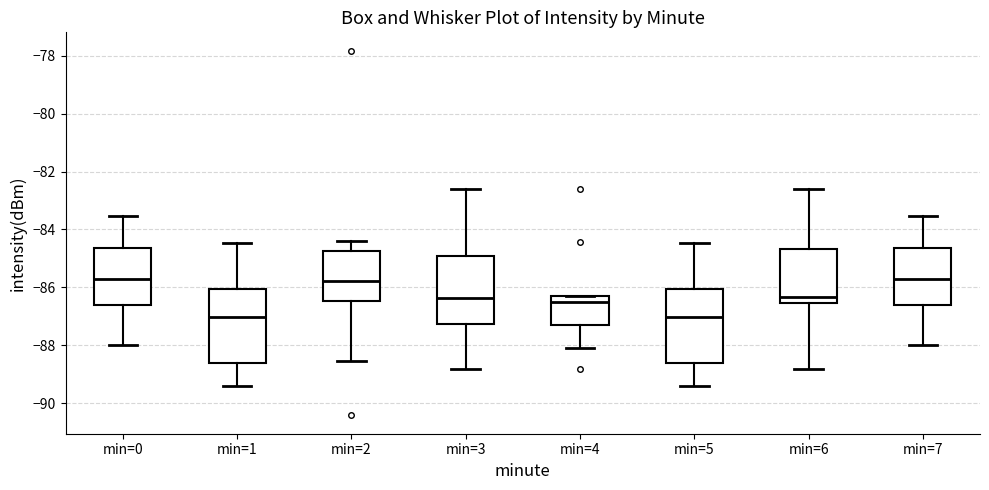

Where does the lower whisker of the box for min=1 end on the y-axis? The values are not printed on the chart, so give them approximately, as read against the axis.

-89.4